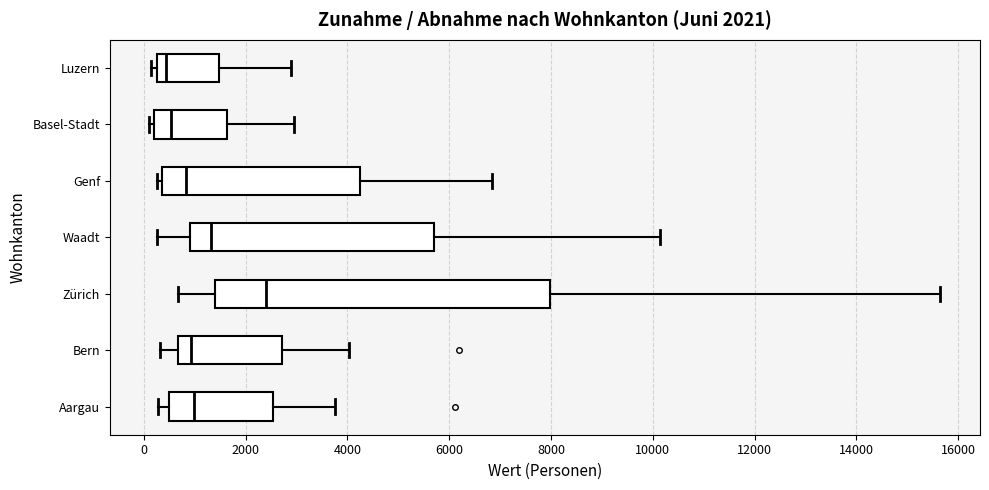

Which box has the furthest to the right median line?

Zürich